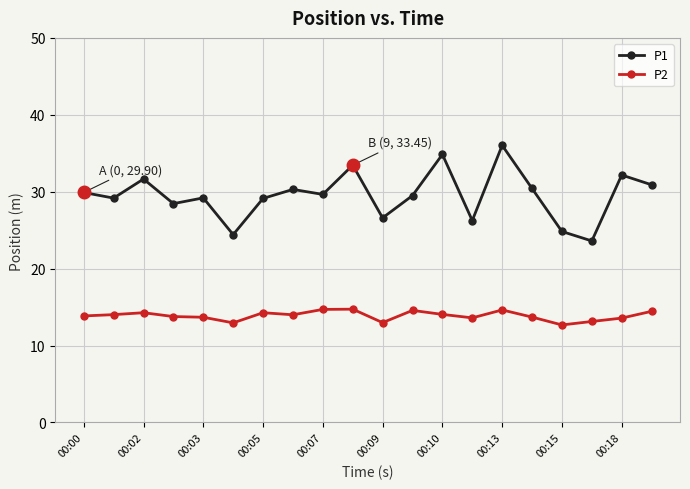

What is the minimum value for P2?

12.7